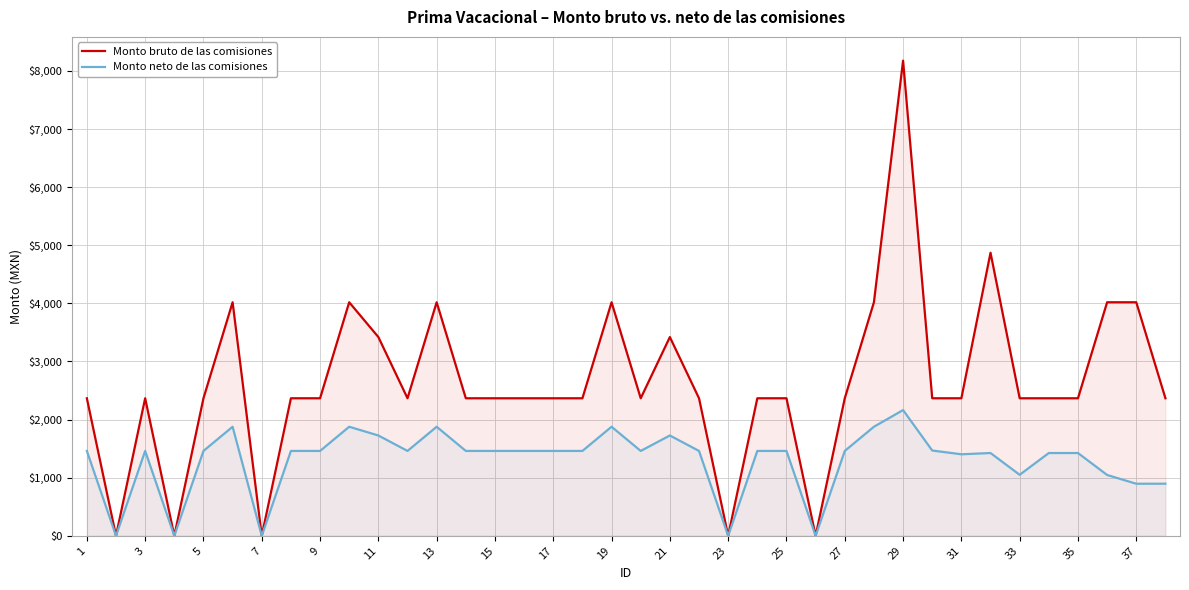

The value of Monto bruto de las comisiones at 27 is 3727.2. True or false?

False